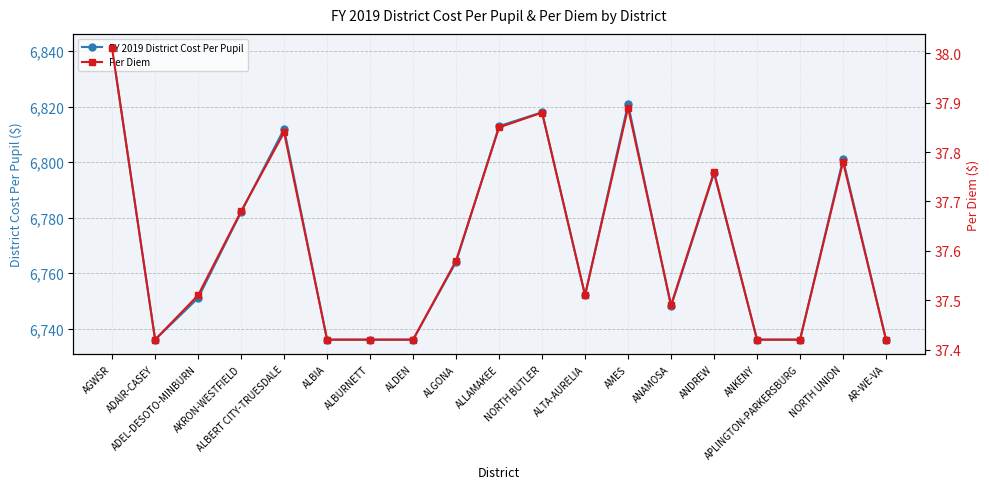

The Per Diem series shows 37.6 at ALGONA. True or false?

True